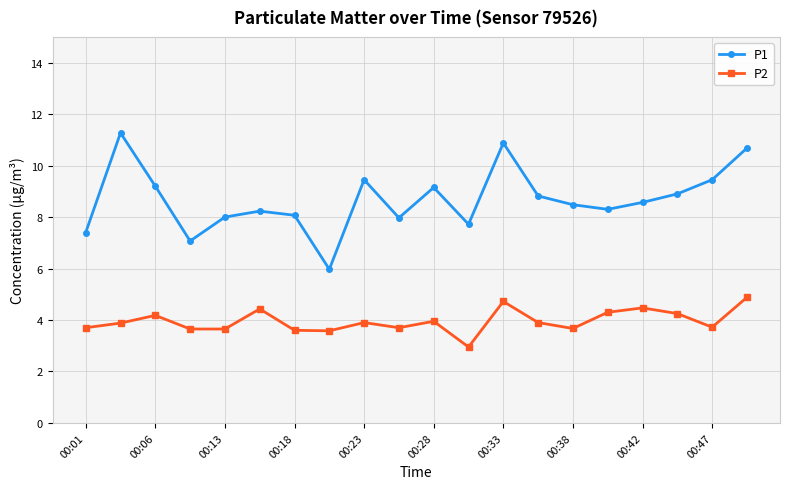

What is the lowest value of the P1 series?

6.0